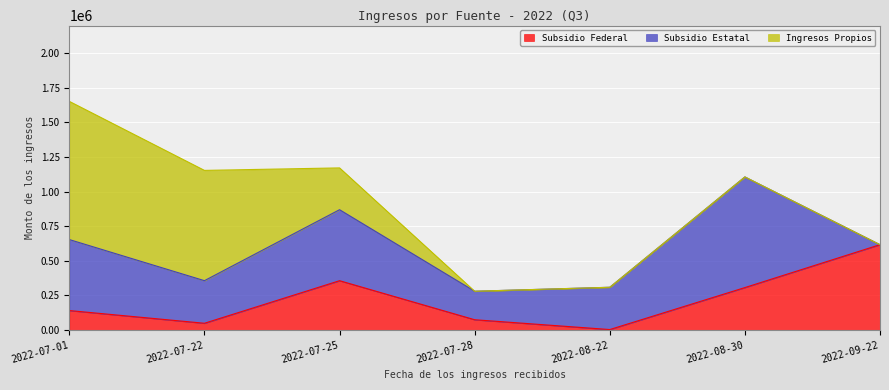

Rank the categories by Subsidio Federal value from lowest to highest.

2022-08-22, 2022-07-22, 2022-07-28, 2022-07-01, 2022-08-30, 2022-07-25, 2022-09-22